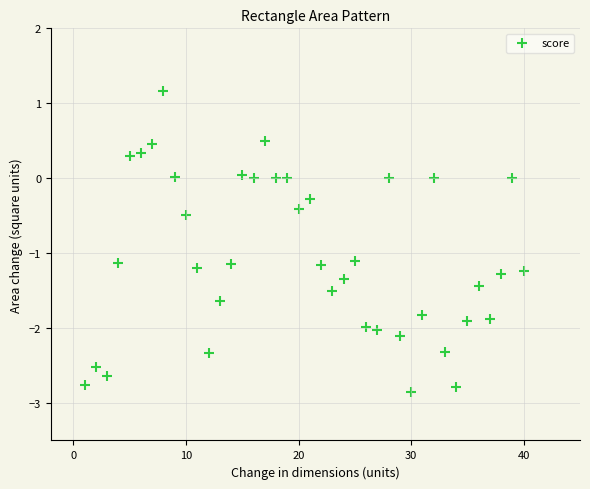

What is the range of Y values (max minus min)?

4.0